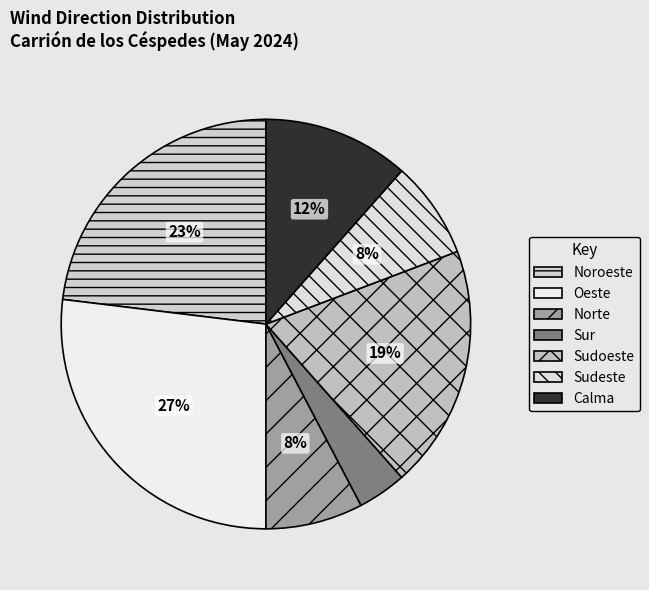

Do Noroeste and Sudoeste together represent more than half of the pie?

No